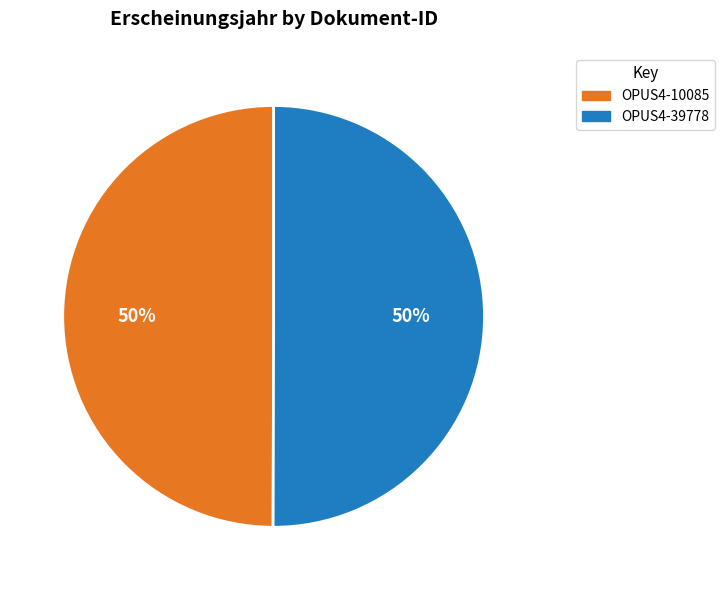

Approximately how many times larger is the value at OPUS4-10085 compared to OPUS4-39778?

1.0